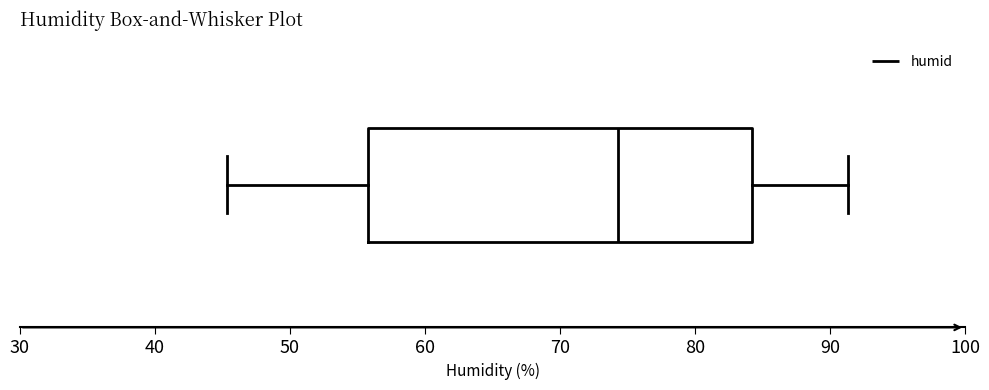

Where does the left whisker of the box end on the x-axis? The values are not printed on the chart, so give them approximately, as read against the axis.

45